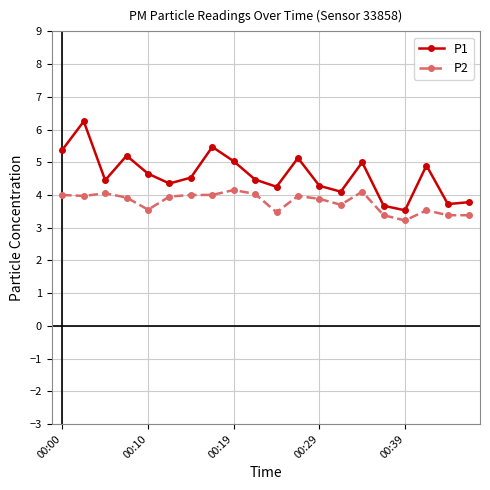

What is the lowest value of the P2 series?

3.2